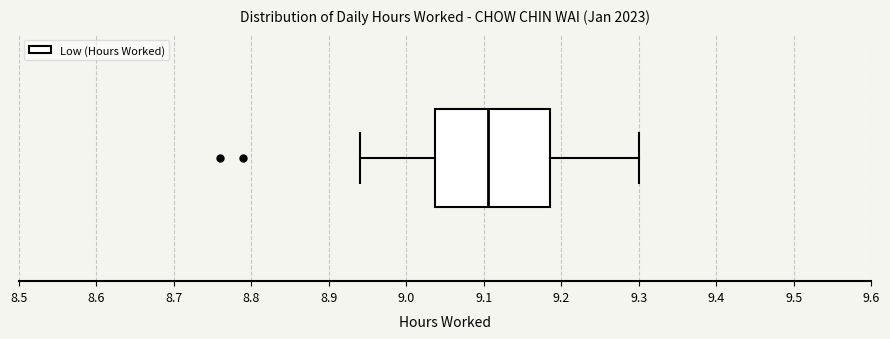

Transcribe this box plot: give where the median line is, the range the box spans, and where the two whiskers end, as read against the x-axis. The values are not printed on the chart, so give them approximately, as read against the axis.

median 9.11, box 9.04 to 9.19, whiskers 8.94 to 9.30